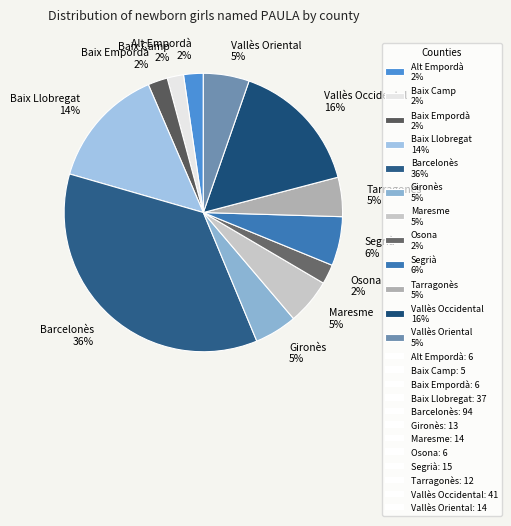

Which has a higher value, Osona 2% or Baix Llobregat 14%?

Baix Llobregat 14%